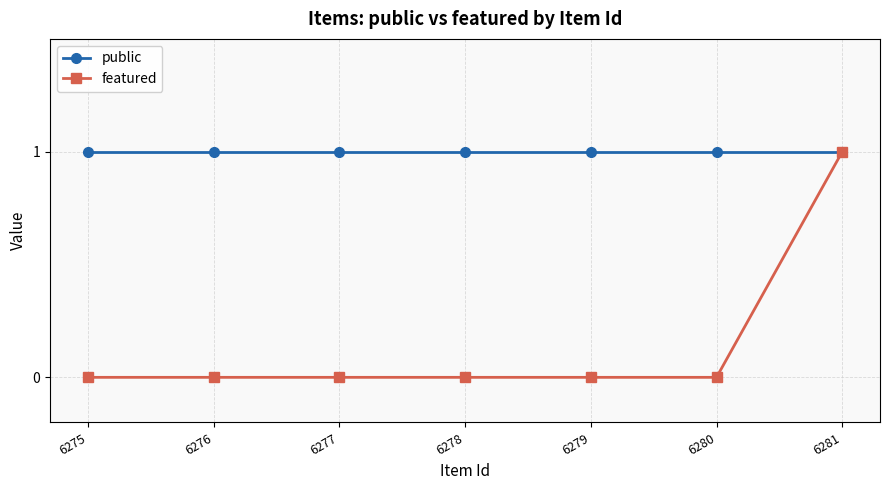

At 6276, list the series in order from largest to smallest.

public, featured